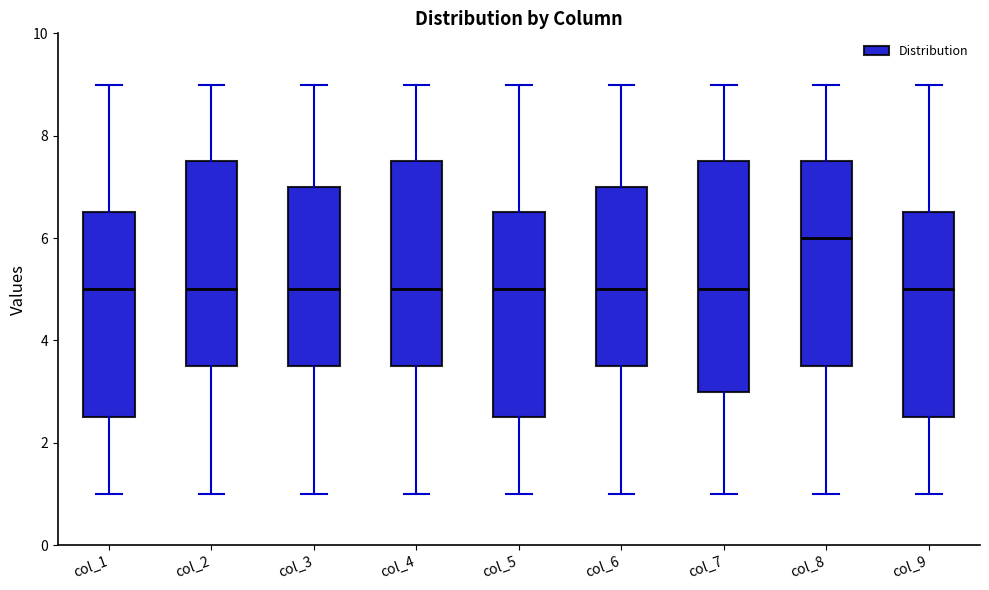

Where is the lower edge of the box for col_6 on the y-axis? The values are not printed on the chart, so give them approximately, as read against the axis.

3.6